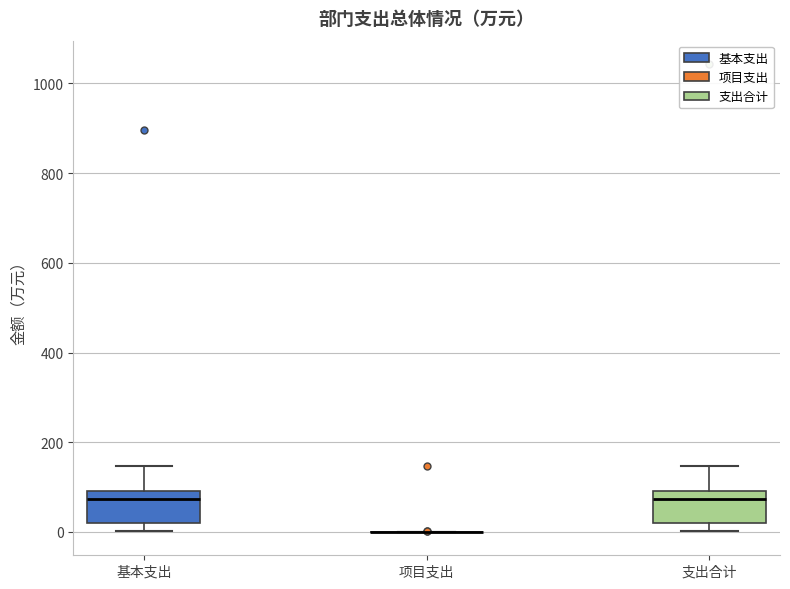

Reading left to right, read every box against the y-axis: the position of its median line, the range the box covers, and the ends of its whiskers. The values are not printed on the chart, so give them approximately, as read against the axis.

基本支出: median 80, box 20 to 100, whiskers 0 to 140
项目支出: box collapsed to a line at 0, whiskers 0 to 0
支出合计: median 80, box 20 to 100, whiskers 0 to 140